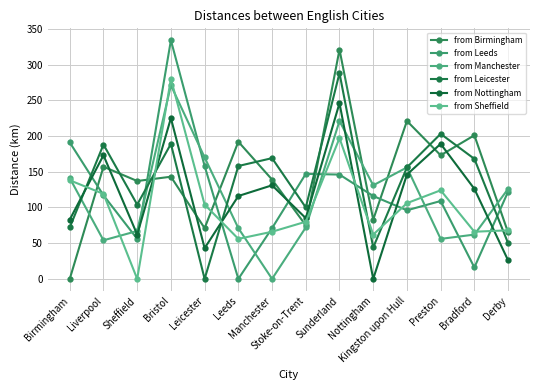

Where is the first local minimum for from Leeds?

Sheffield